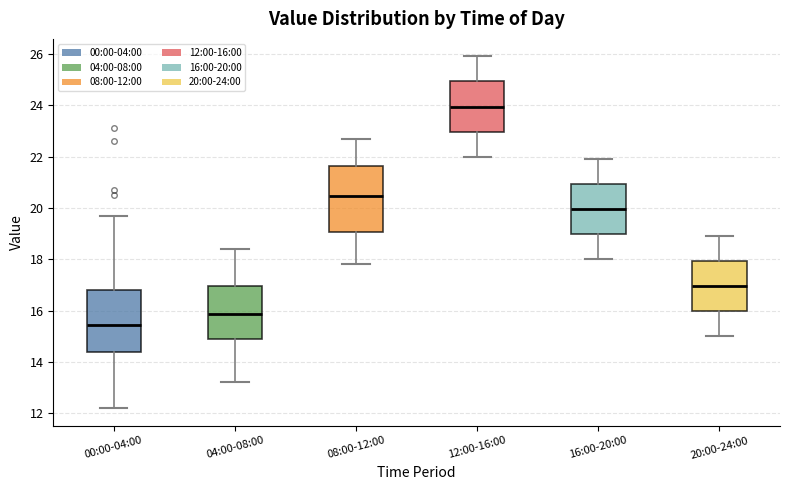

Where does the median line of the box for 00:00-04:00 sit on the y-axis? The values are not printed on the chart, so give them approximately, as read against the axis.

15.4